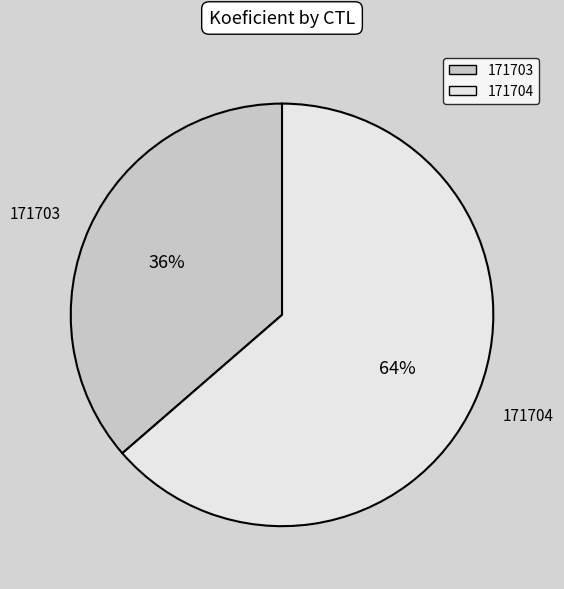

True or false: 171704 accounts for 64% of the total.

True